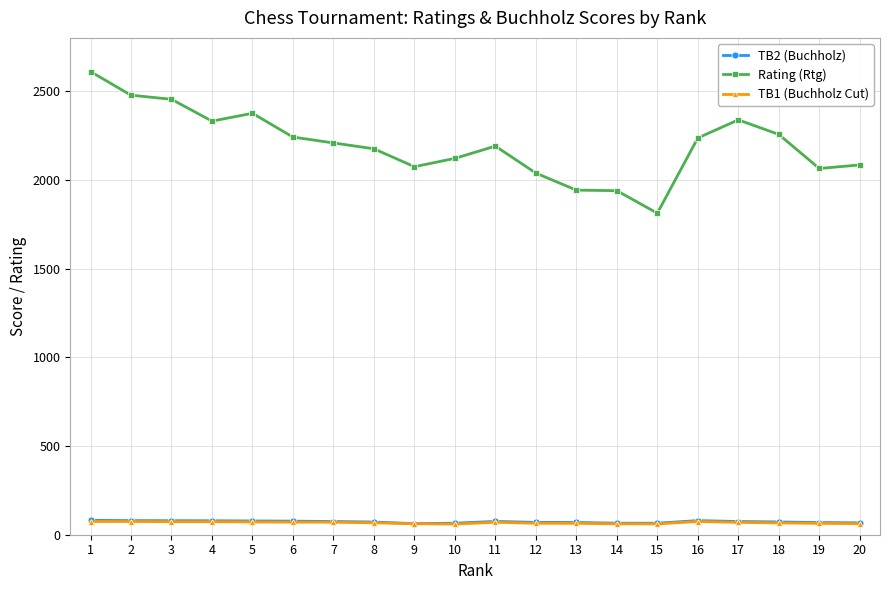

What is the difference between the Rating (Rtg) values at 15 and 14?

127.0